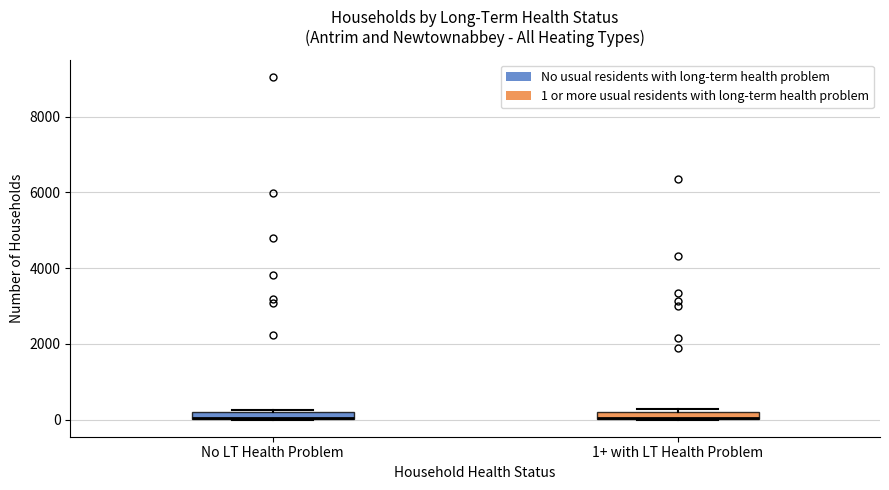

Where is the upper edge of the box for No LT Health Problem on the y-axis? The values are not printed on the chart, so give them approximately, as read against the axis.

200